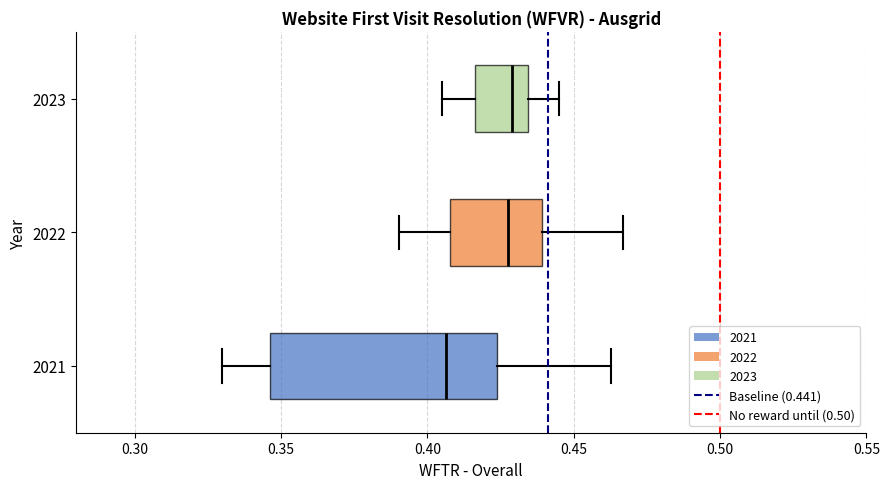

Reading bottom to top, read every box against the x-axis: the position of its median line, the range the box covers, and the ends of its whiskers. The values are not printed on the chart, so give them approximately, as read against the axis.

2021: median 0.405, box 0.345 to 0.425, whiskers 0.330 to 0.465
2022: median 0.430, box 0.410 to 0.440, whiskers 0.390 to 0.465
2023: median 0.430, box 0.415 to 0.435, whiskers 0.405 to 0.445